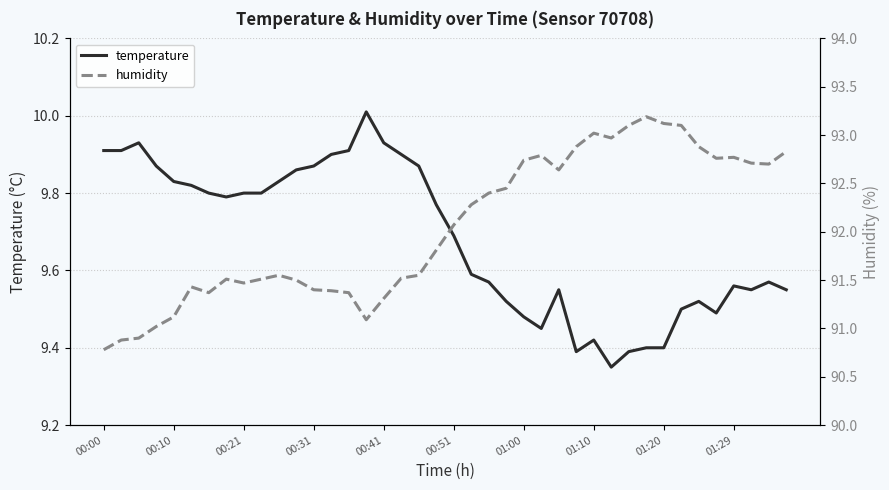

What is the highest value of the temperature series?

10.0